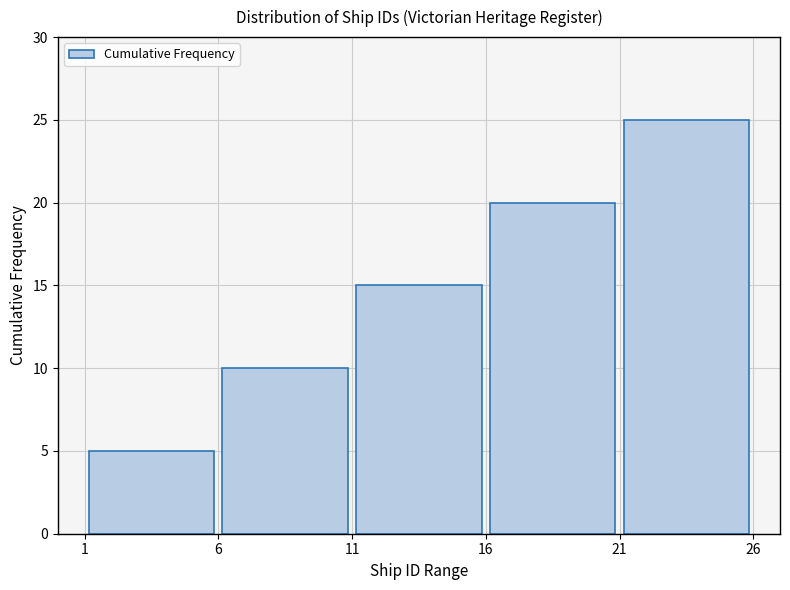

Which range on the x-axis has the tallest bar?

21 to 26